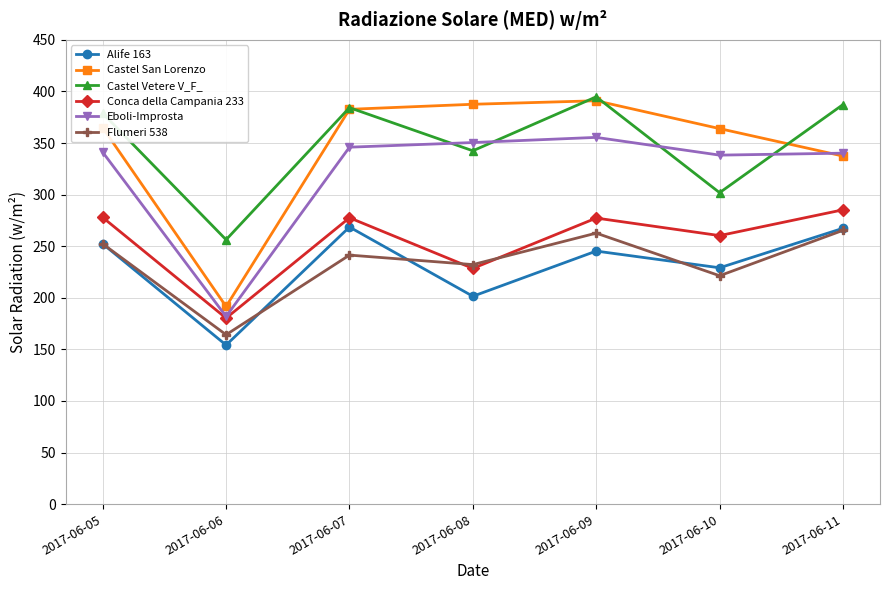

At which category does the chart reach its minimum across all series?

2017-06-06